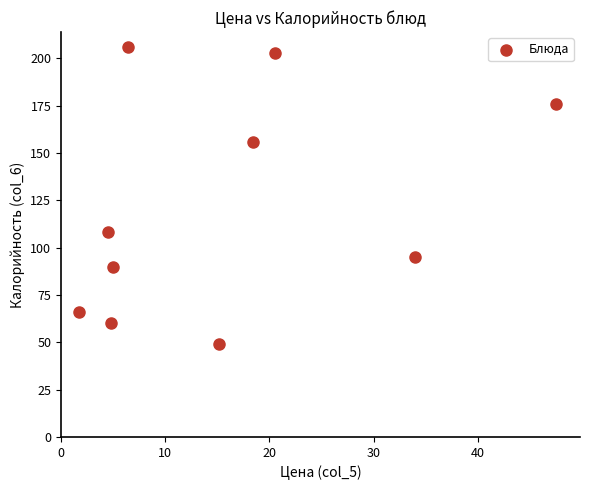

What Y value in the scatter plot is closest to 127?

108